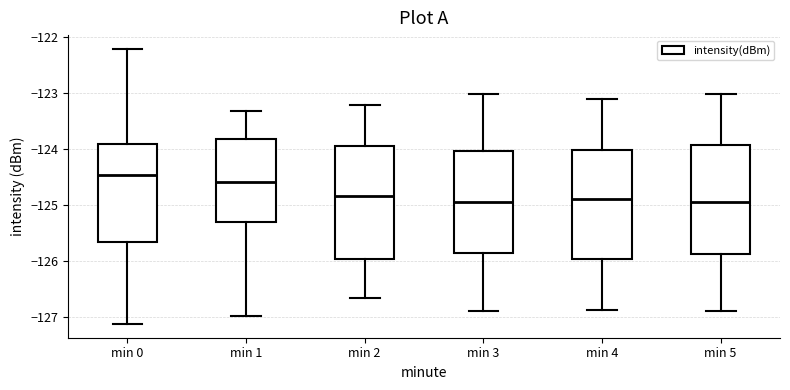

Which box has the highest median line?

min 0